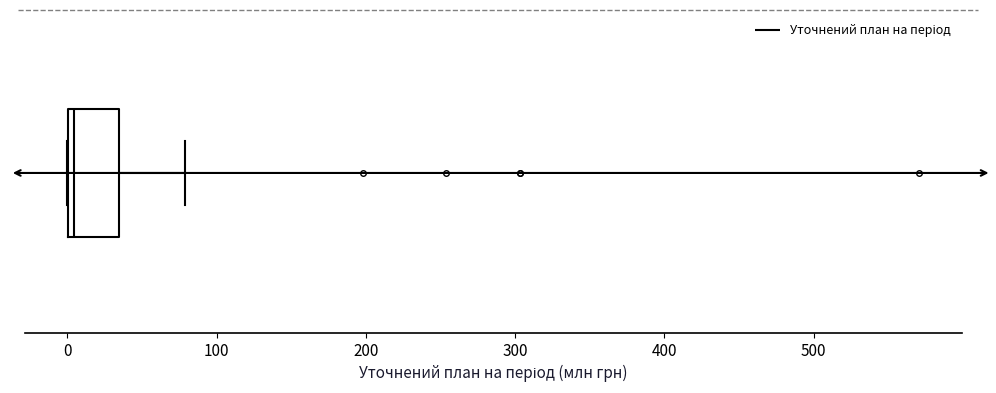

Where is the left edge of the box on the x-axis? The values are not printed on the chart, so give them approximately, as read against the axis.

0